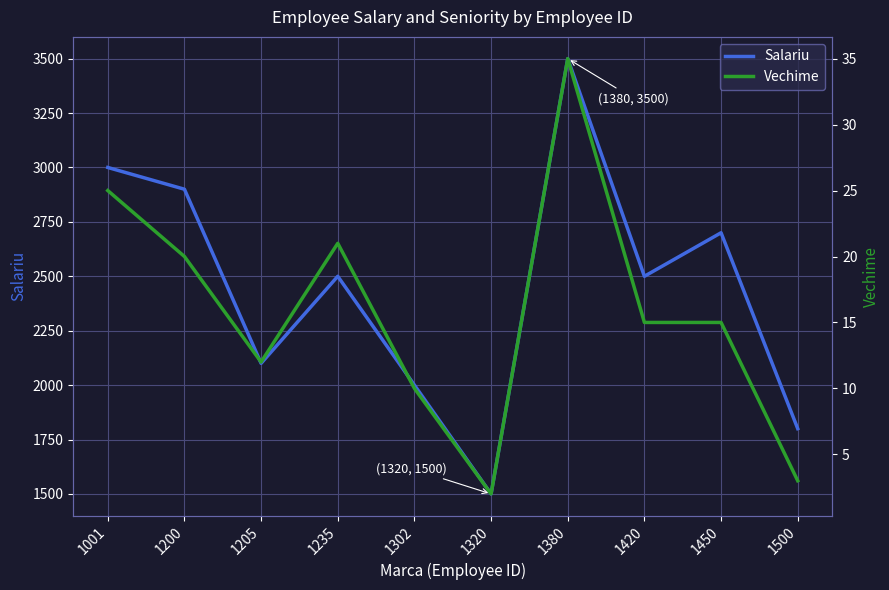

What is the maximum value shown in the chart?

3500